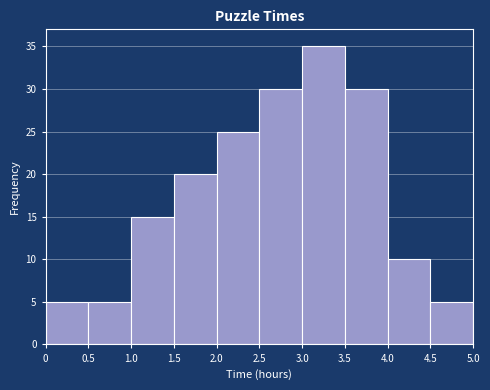

Reading left to right, transcribe this chart: for each bar, give the range it covers on the x-axis and its height. The values are not printed on the chart, so give them approximately, as read against the axis.

0 to 0.5: 5
0.5 to 1.0: 5
1.0 to 1.5: 15
1.5 to 2.0: 20
2.0 to 2.5: 25
2.5 to 3.0: 30
3.0 to 3.5: 35
3.5 to 4.0: 30
4.0 to 4.5: 10
4.5 to 5.0: 5